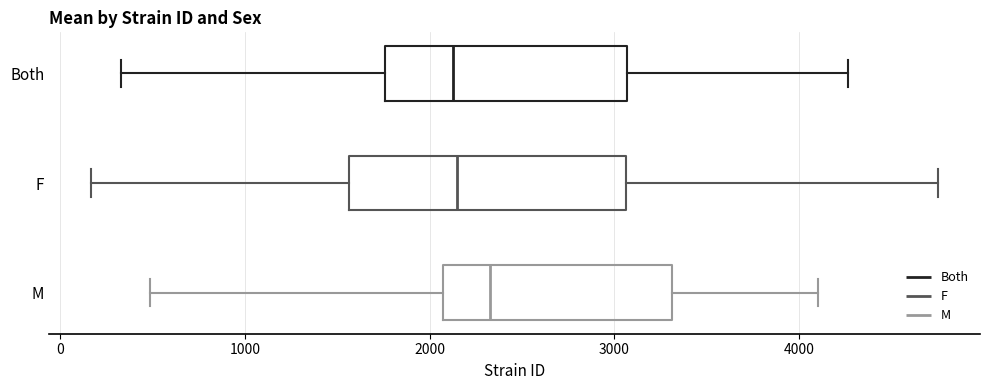

Where does the left whisker of the box for M end on the x-axis? The values are not printed on the chart, so give them approximately, as read against the axis.

500